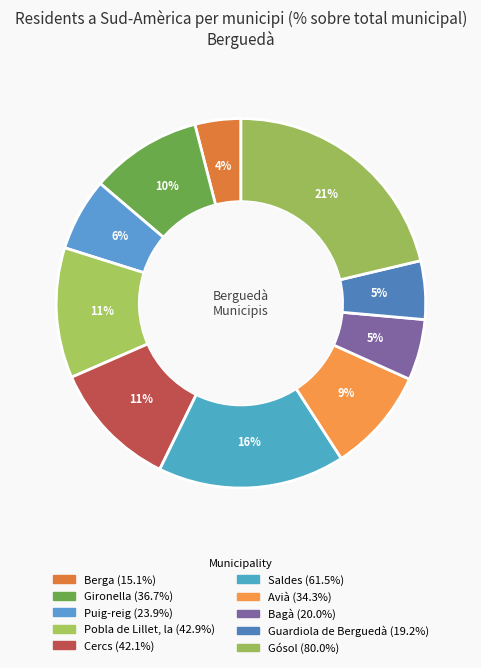

Count the number of slices in the pie.

10